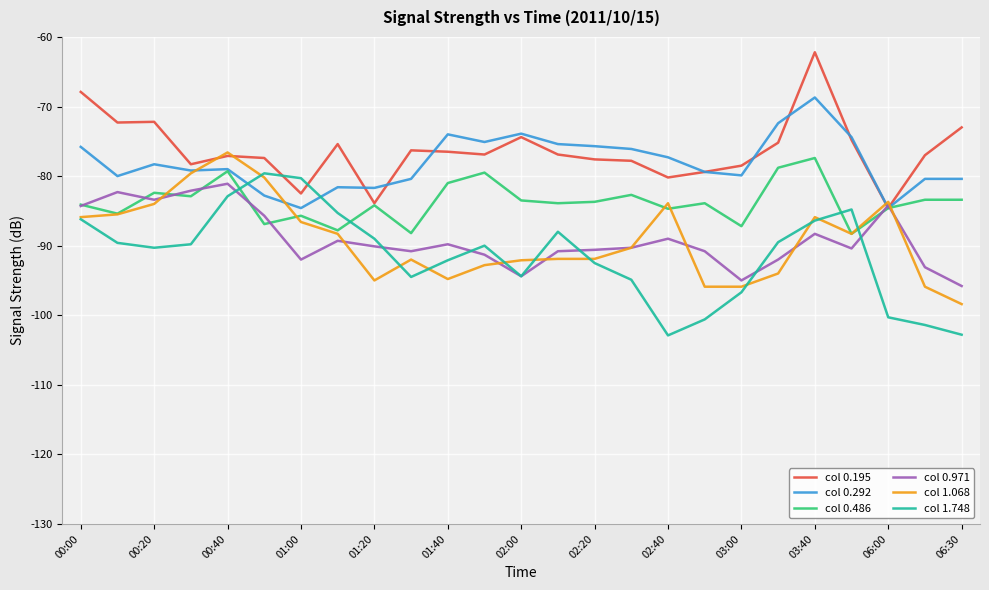

In col 0.195, how many points are higher than both neighbors (excluding endpoints)?

6